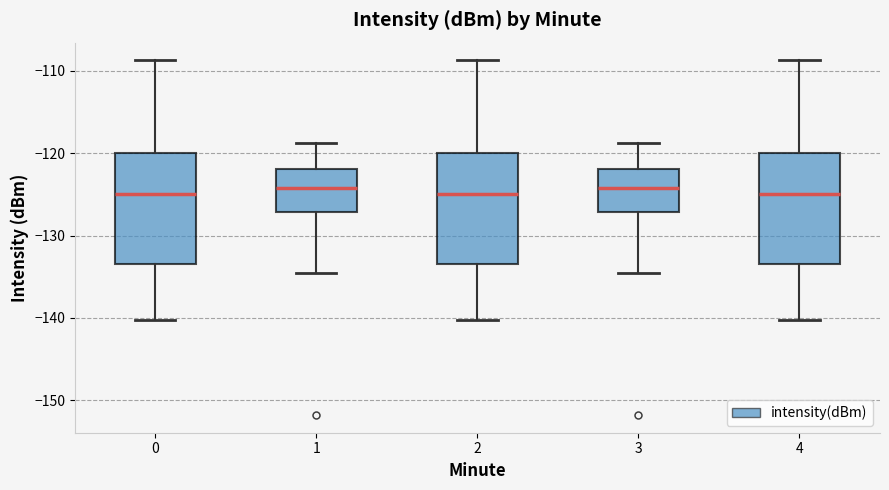

Where is the lower edge of the box at x = 0 on the y-axis? The values are not printed on the chart, so give them approximately, as read against the axis.

-133